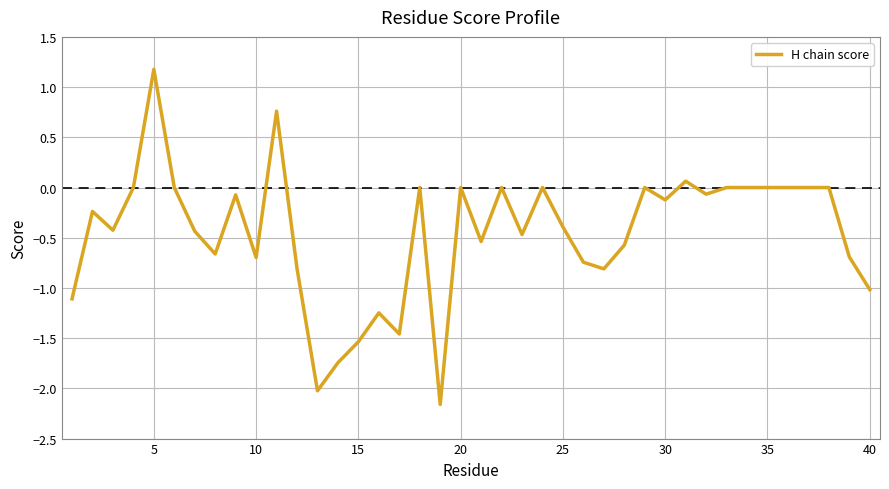

What is the difference between the maximum and minimum values?

3.3